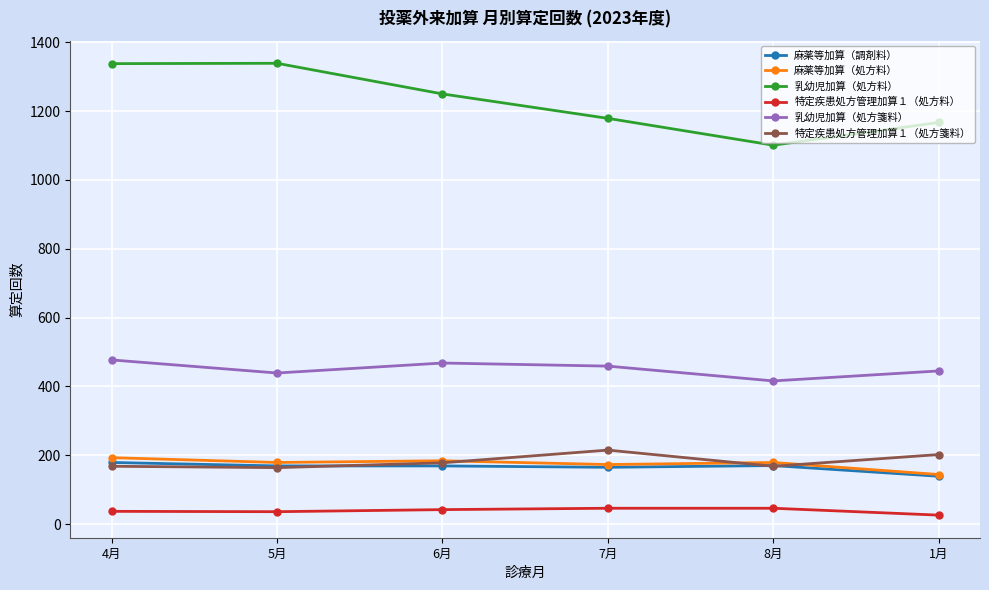

The value of 麻薬等加算（調剤料） at 7月 is 165. True or false?

True